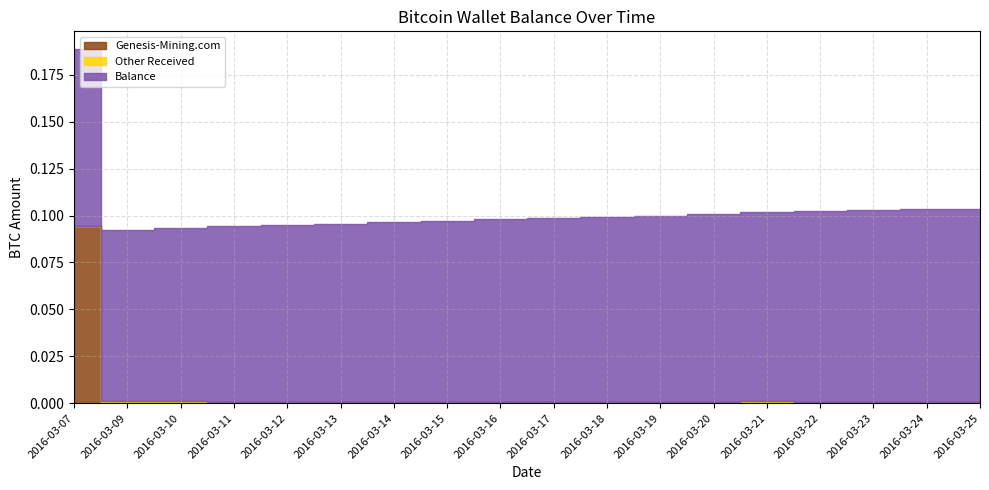

The Balance series shows 0.2 at 2016-03-09. True or false?

False